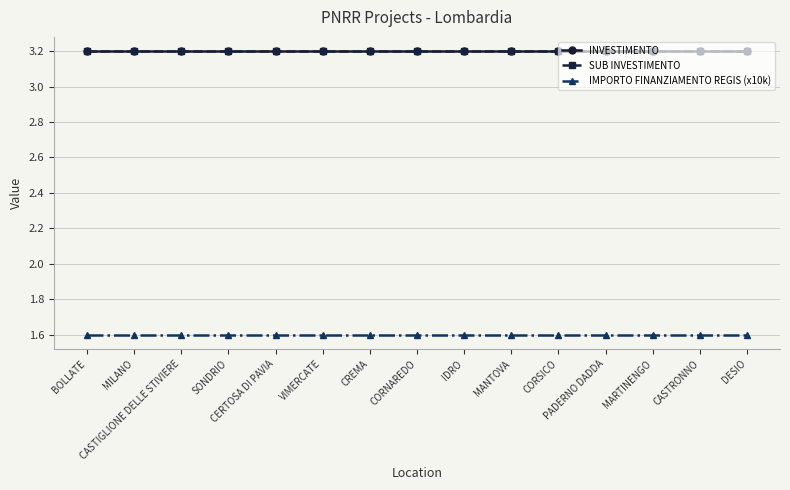

Reading left to right, list all the values displayed in this chart.

INVESTIMENTO: BOLLATE=3.2	MILANO=3.2	CASTIGLIONE DELLE STIVIERE=3.2	SONDRIO=3.2	CERTOSA DI PAVIA=3.2	VIMERCATE=3.2	CREMA=3.2	CORNAREDO=3.2	IDRO=3.2	MANTOVA=3.2	CORSICO=3.2	PADERNO DADDA=3.2	MARTINENGO=3.2	CASTRONNO=3.2	DESIO=3.2
SUB INVESTIMENTO: BOLLATE=3.2	MILANO=3.2	CASTIGLIONE DELLE STIVIERE=3.2	SONDRIO=3.2	CERTOSA DI PAVIA=3.2	VIMERCATE=3.2	CREMA=3.2	CORNAREDO=3.2	IDRO=3.2	MANTOVA=3.2	CORSICO=3.2	PADERNO DADDA=3.2	MARTINENGO=3.2	CASTRONNO=3.2	DESIO=3.2
IMPORTO FINANZIAMENTO REGIS (x10k): BOLLATE=1.6	MILANO=1.6	CASTIGLIONE DELLE STIVIERE=1.6	SONDRIO=1.6	CERTOSA DI PAVIA=1.6	VIMERCATE=1.6	CREMA=1.6	CORNAREDO=1.6	IDRO=1.6	MANTOVA=1.6	CORSICO=1.6	PADERNO DADDA=1.6	MARTINENGO=1.6	CASTRONNO=1.6	DESIO=1.6